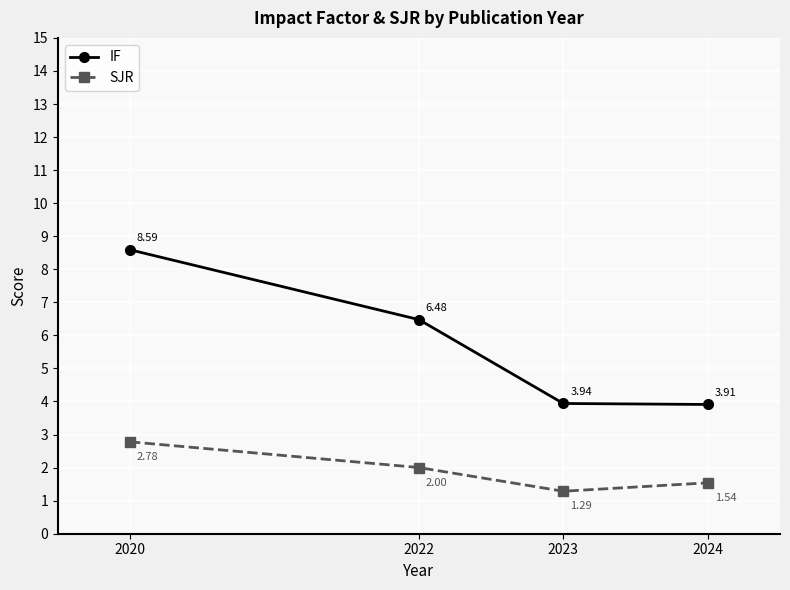

True or false: SJR and IF intersect in this chart.

False